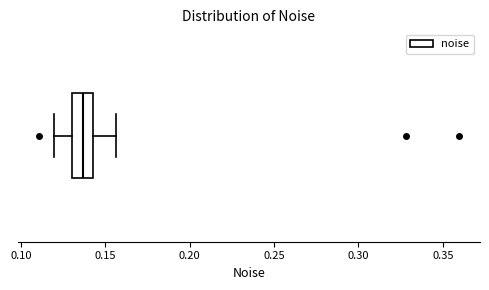

Where does the left whisker of the box end on the x-axis? The values are not printed on the chart, so give them approximately, as read against the axis.

0.120